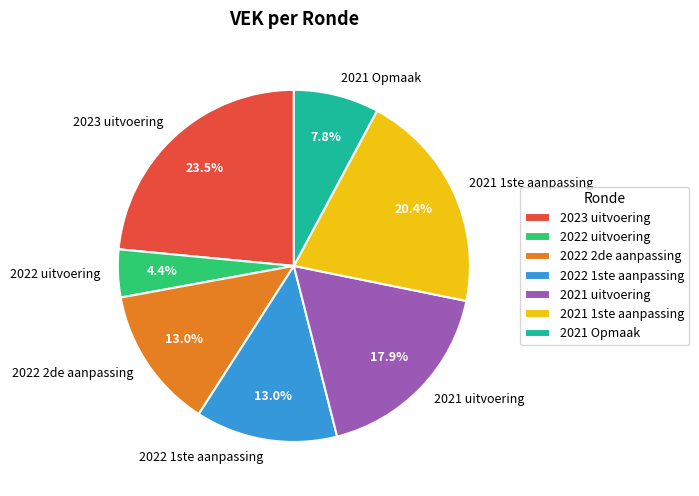

Which category has the smallest portion of the pie?

2022 uitvoering